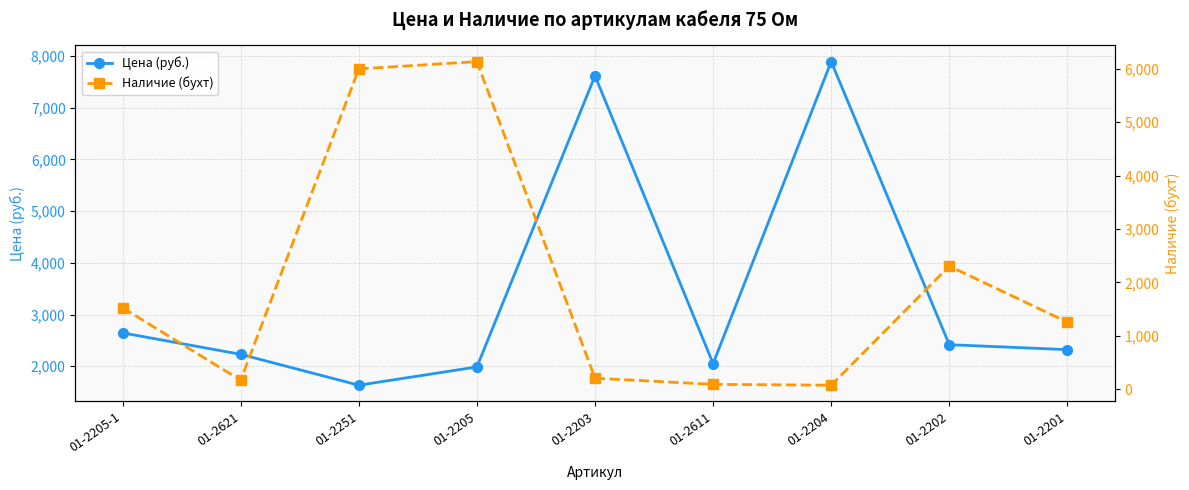

Reading left to right, what are all the values shown in this chart?

Цена (руб.): 01-2205-1=2646.1	01-2621=2231.0	01-2251=1634.1	01-2205=1987.5	01-2203=7613.8	01-2611=2051.9	01-2204=7889.1	01-2202=2417.3	01-2201=2321.7
Наличие (бухт): 01-2205-1=1523.0	01-2621=166.0	01-2251=5999.0	01-2205=6136.0	01-2203=204.0	01-2611=88.0	01-2204=72.0	01-2202=2304.0	01-2201=1253.0